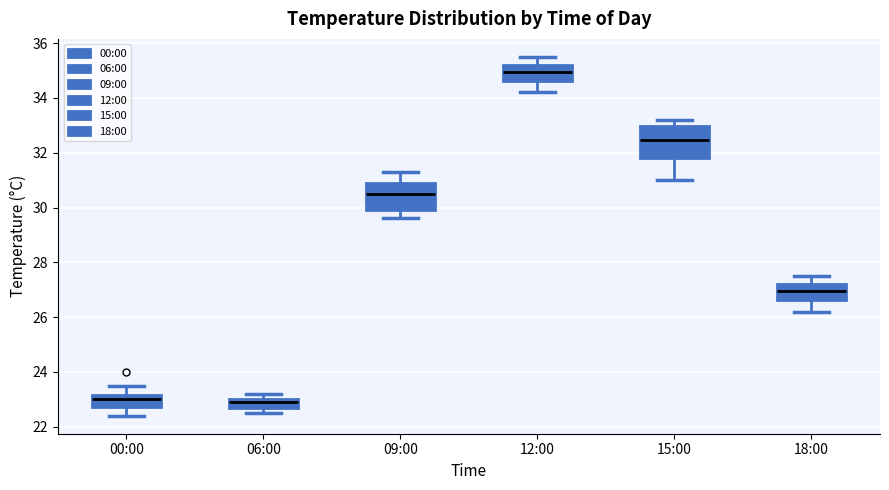

Where does the upper whisker of the box for 09:00 end on the y-axis? The values are not printed on the chart, so give them approximately, as read against the axis.

31.4